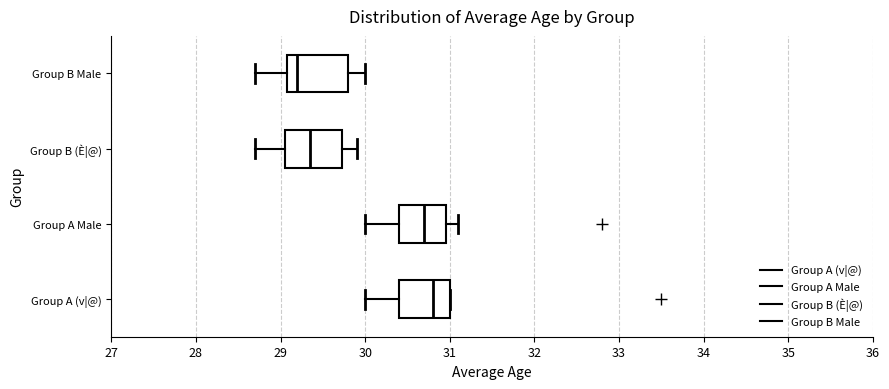

Where does the right whisker of the box for Group B (È|@) end on the x-axis? The values are not printed on the chart, so give them approximately, as read against the axis.

29.9